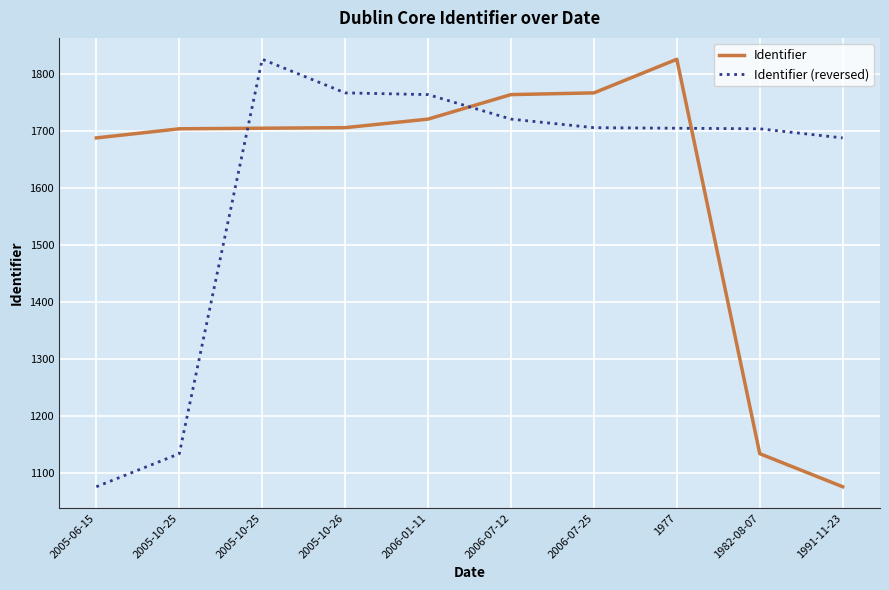

What is the total value across all series at 2006-07-12?

3485